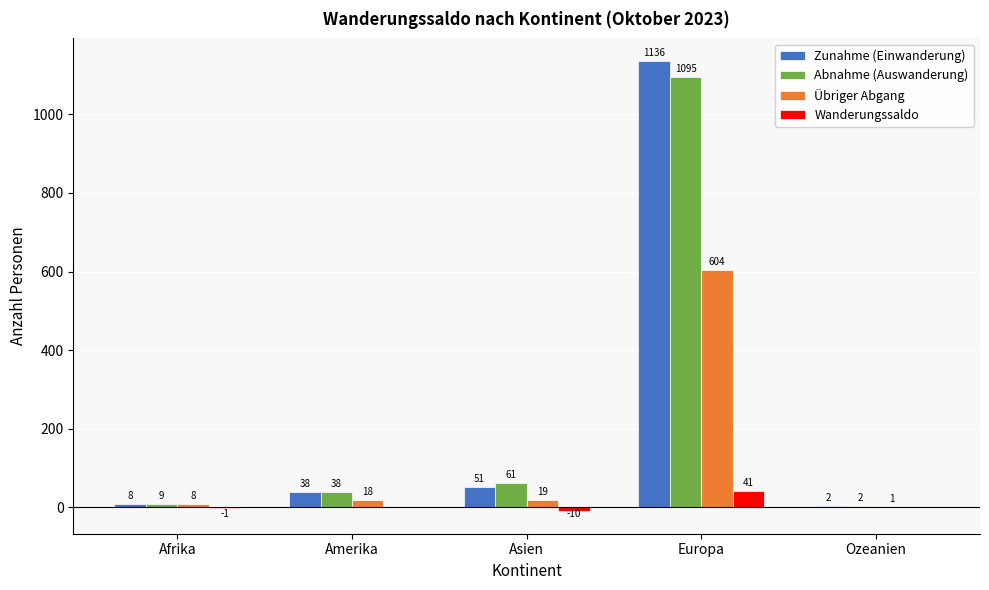

What is the sum of all Abnahme (Auswanderung) values?

1205